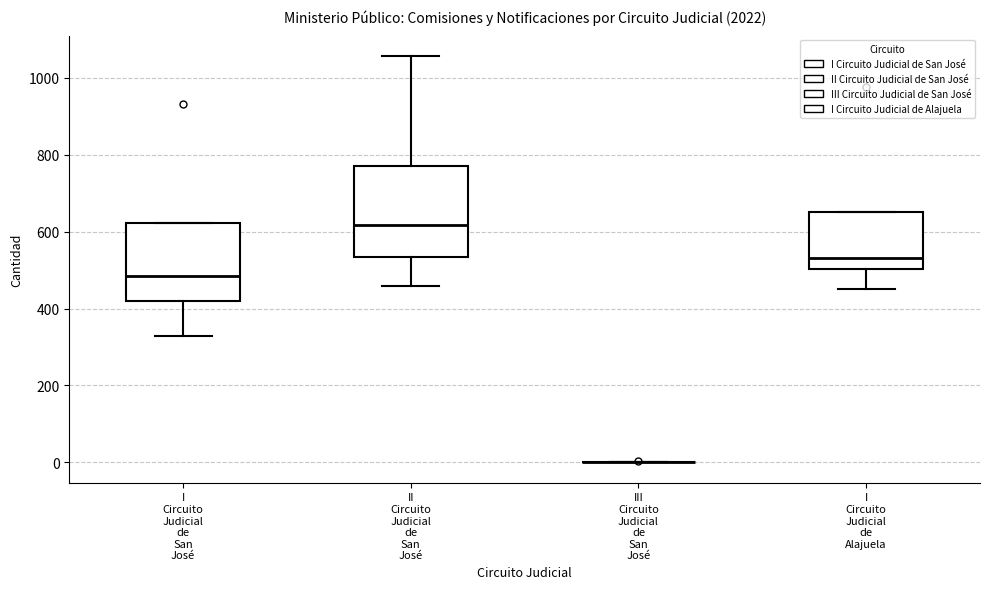

Where does the upper whisker of the box for II Circuito Judicial de San José end on the y-axis? The values are not printed on the chart, so give them approximately, as read against the axis.

1060